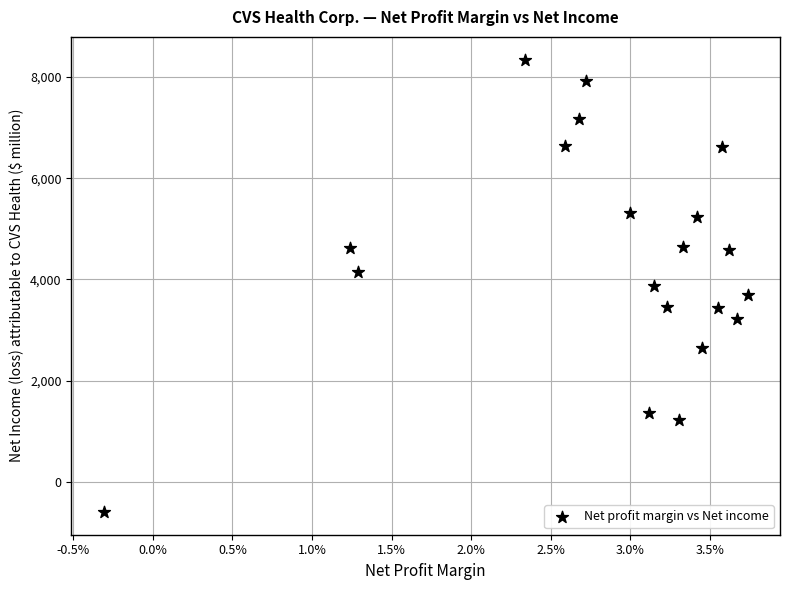

What is the range of Y values (max minus min)?

8938